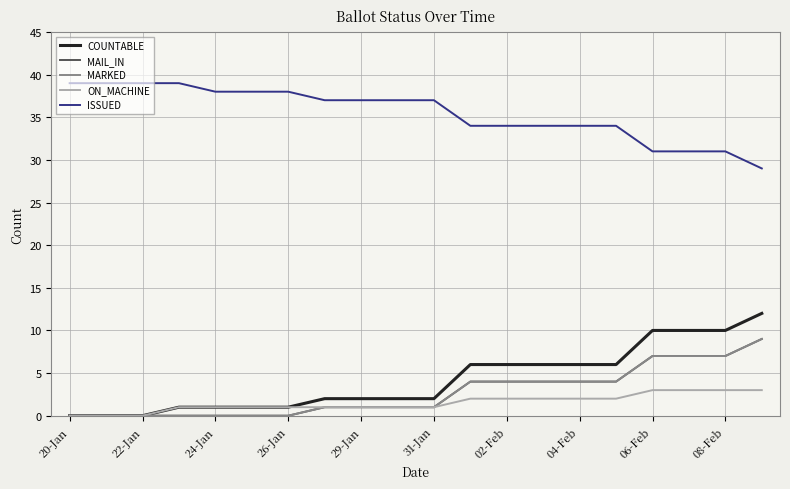

Does the chart display data point markers on the line(s)?

No